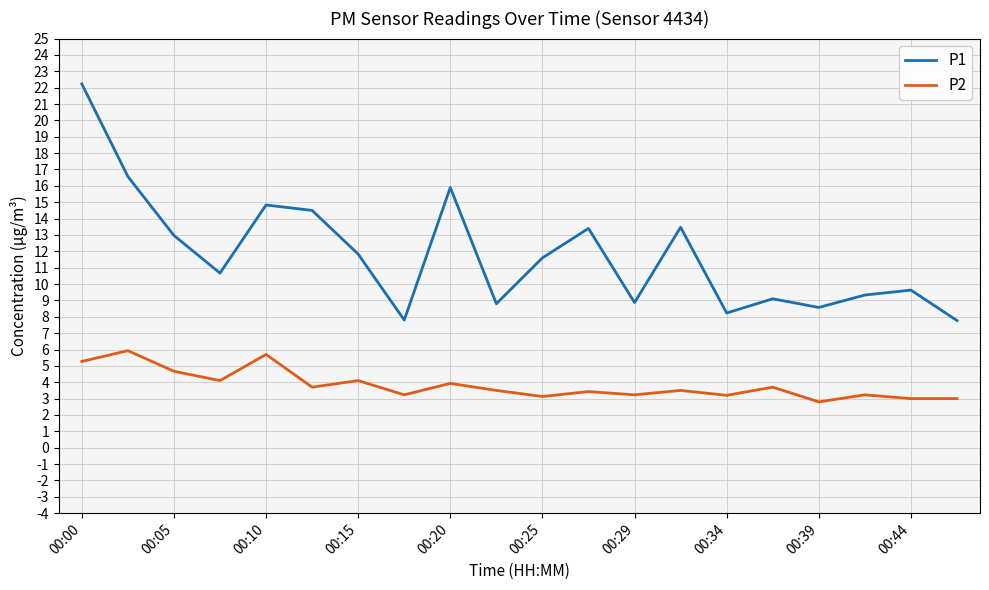

True or false: P2 and P1 cross at least once.

False